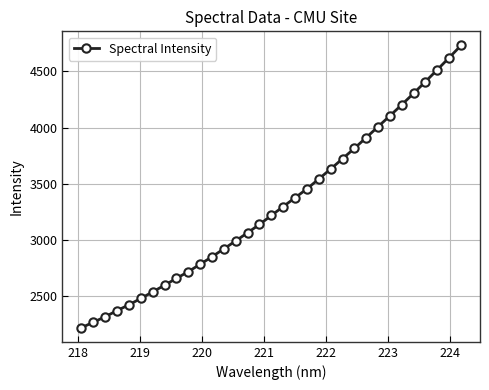

What is the value of the 29th point from the left?

4304.4